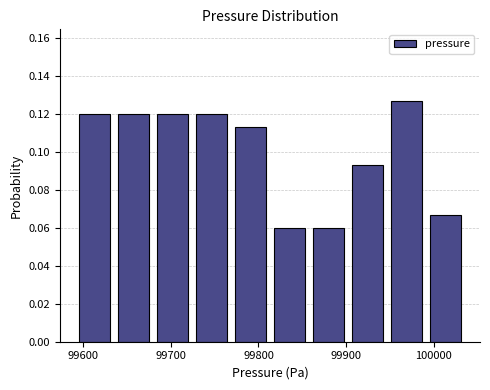

Which range on the x-axis has the tallest bar?

99950 to 99990